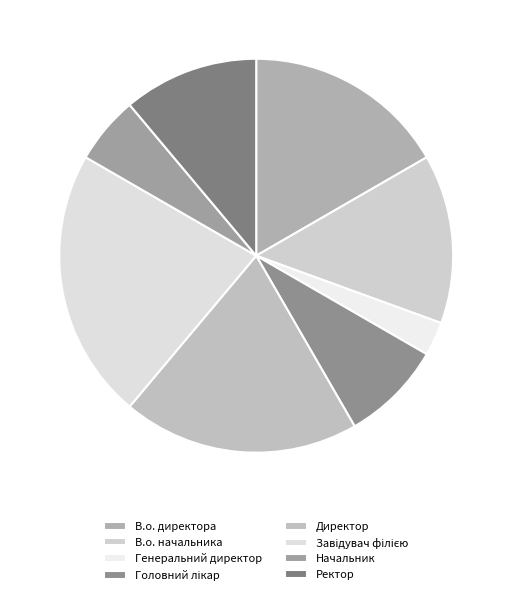

Rank the categories by value from lowest to highest.

Генеральний директор, Начальник, Головний лікар, Ректор, В.о. начальника, В.о. директора, Директор, Завідувач філією